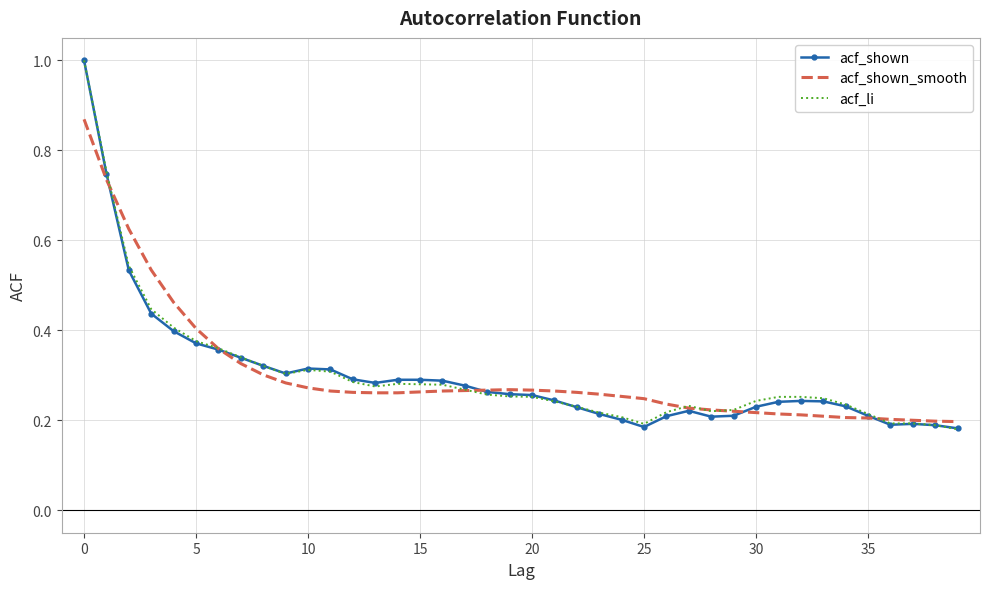

What is the greatest value displayed?

1.0